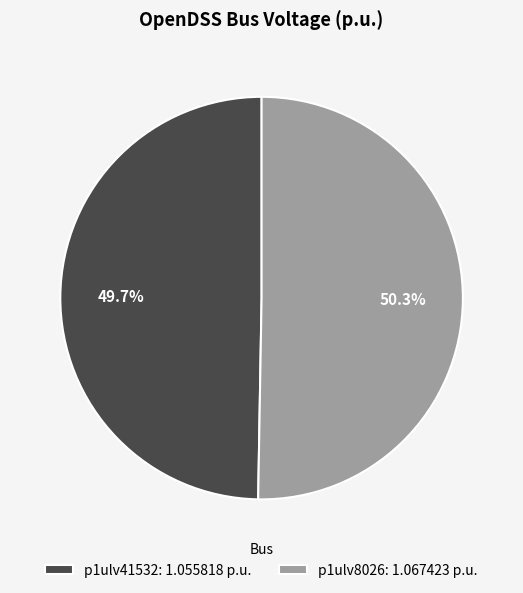

To the nearest percent, what portion does p1ulv8026 represent?

50%